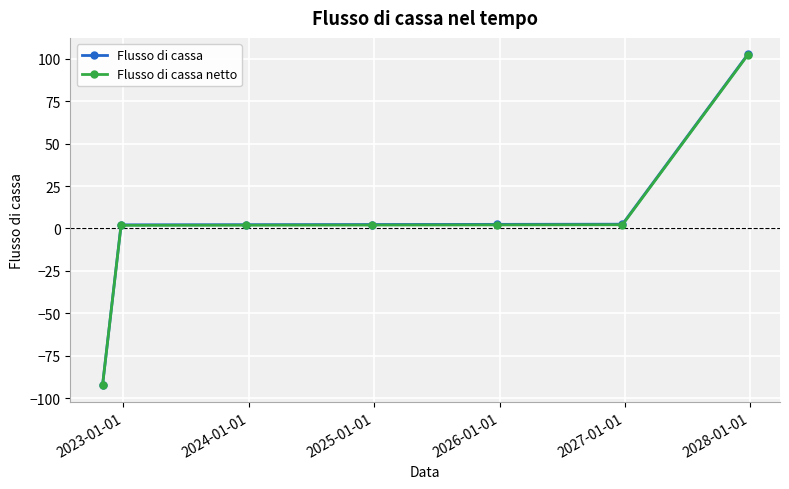

True or false: Flusso di cassa has more than 2 points higher than both neighbors.

False